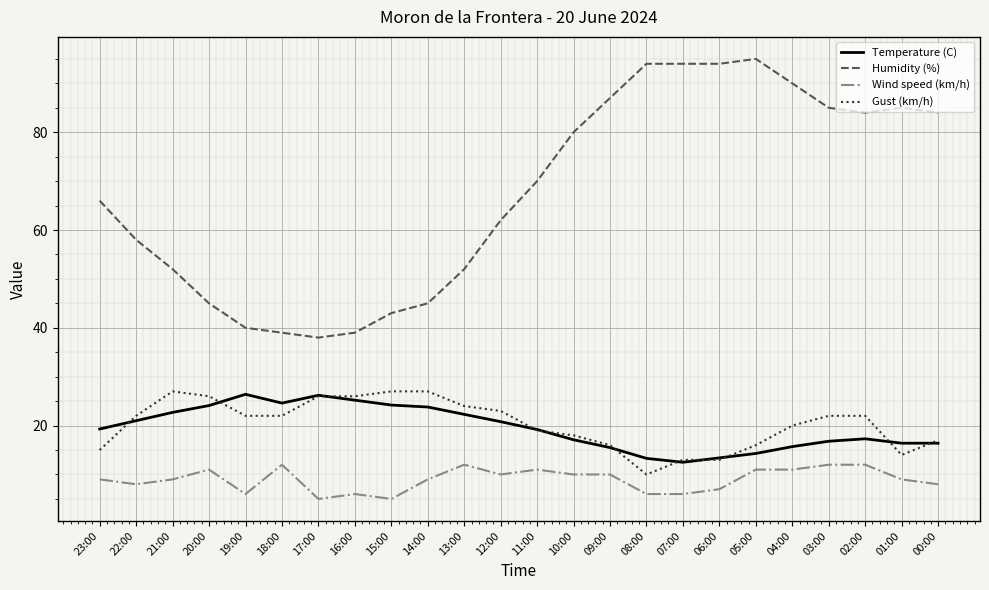

What is the greatest value displayed?

95.0